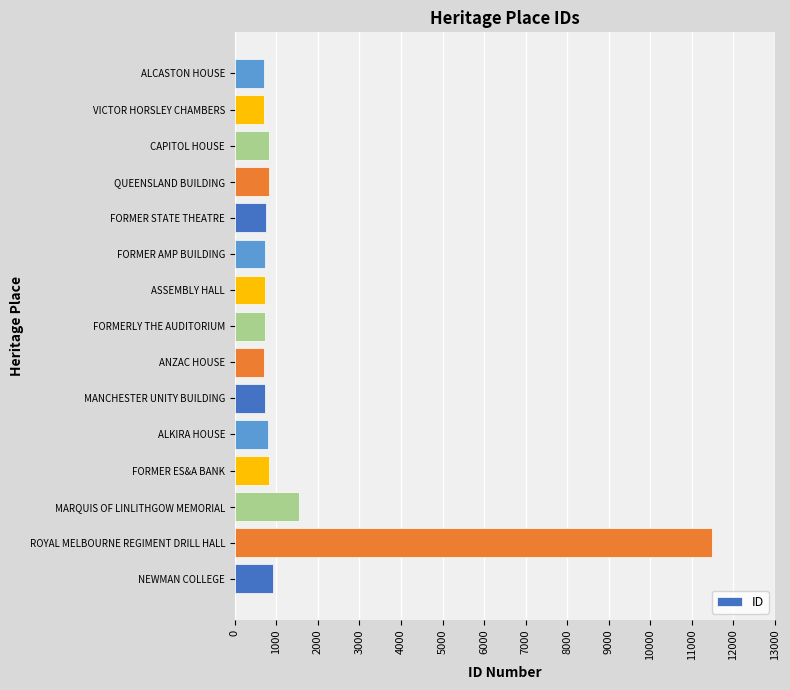

Where is the data nearest to the value 6099?

MARQUIS OF LINLITHGOW MEMORIAL